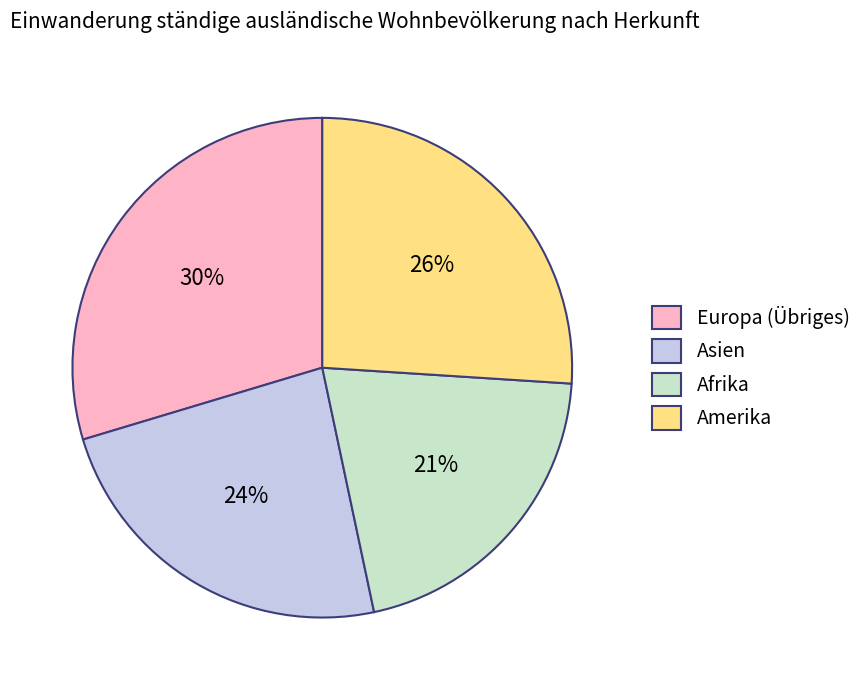

Do Afrika and Amerika together represent more than half of the pie?

No